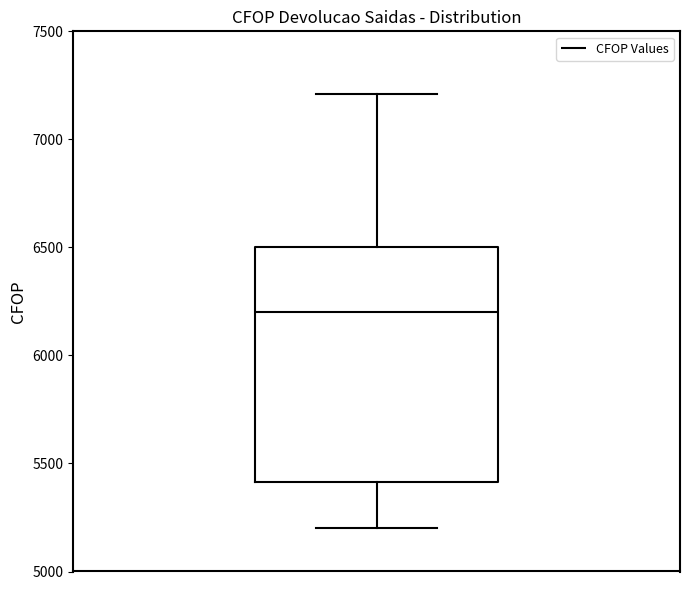

Where does the median line of the box sit on the y-axis? The values are not printed on the chart, so give them approximately, as read against the axis.

6200